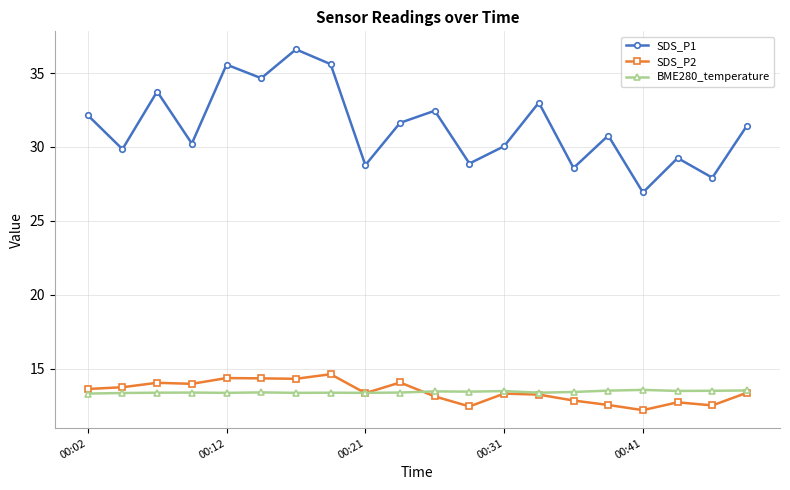

What is the value of the SDS_P1 point at the 11th from the left?

32.5